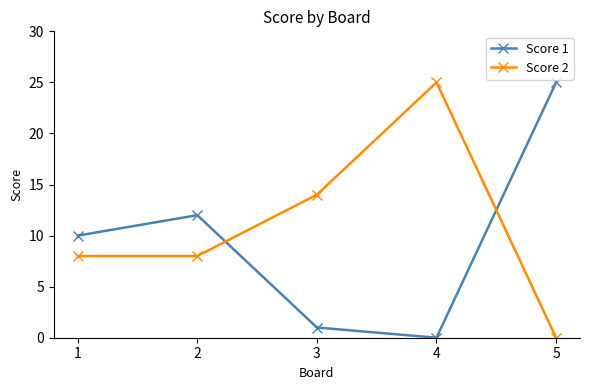

How many series are shown in this chart?

2